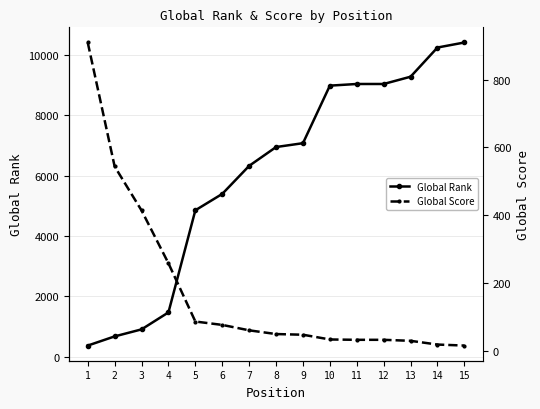

Rank the series at 1 from lowest to highest value.

Global Rank, Global Score